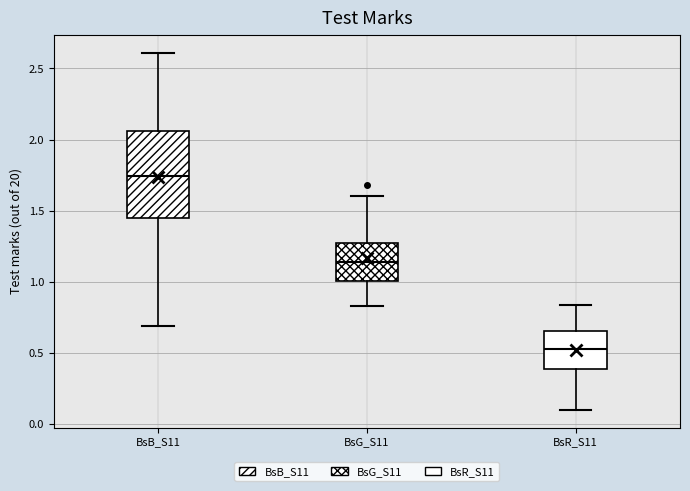

Which box's median line is the highest?

BsB_S11